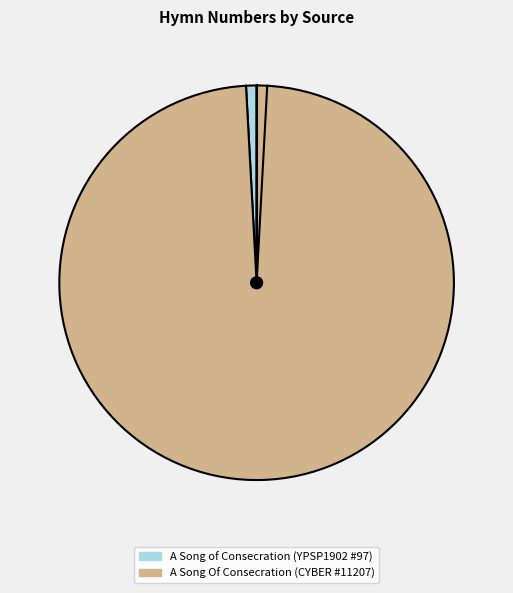

What is the smallest slice in the pie chart?

A Song of Consecration (YPSP1902 #97)